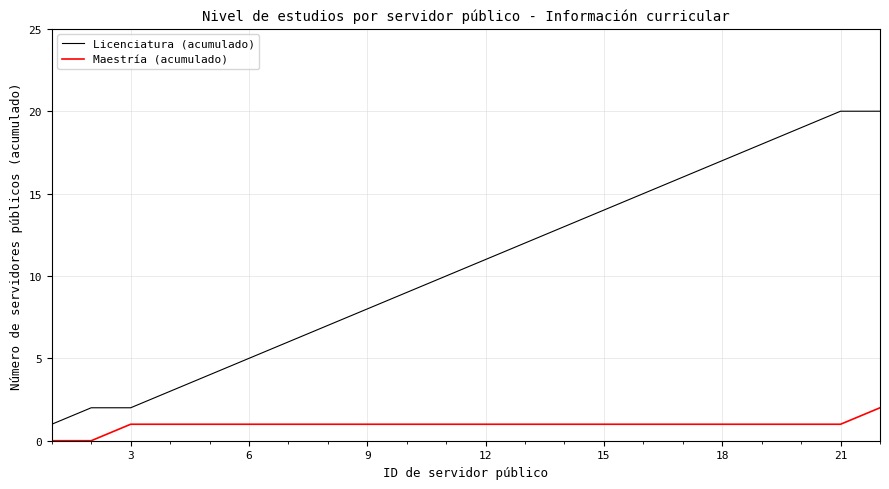

Reading right to left, transcribe all the data shown in this chart.

Licenciatura (acumulado): 20	20	19	18	17	16	15	14	13	12	11	10	9	8	7	6	5	4	3	2	2	1
Maestría (acumulado): 2	1	1	1	1	1	1	1	1	1	1	1	1	1	1	1	1	1	1	1	0	0